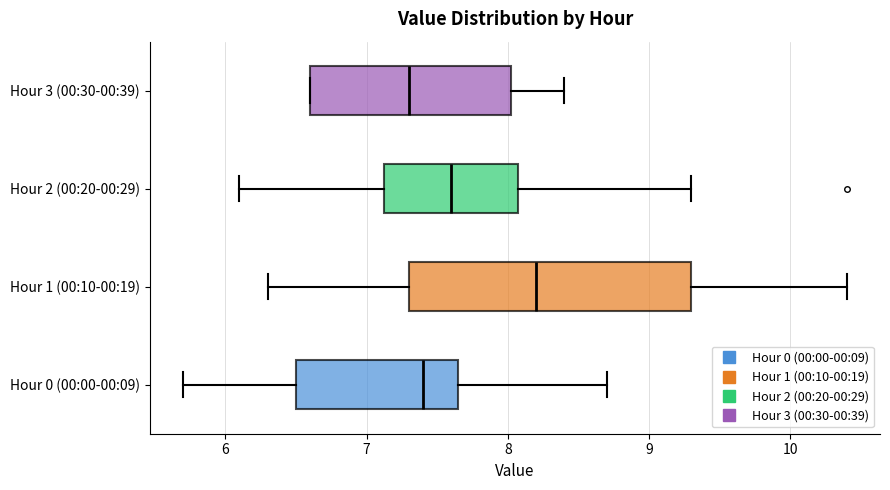

Reading bottom to top, transcribe this box plot: for each box, give where its median line is, the range the box spans, and where its two whiskers end, as read against the x-axis. The values are not printed on the chart, so give them approximately, as read against the axis.

Hour 0 (00:00-00:09): median 7.4, box 6.5 to 7.7, whiskers 5.7 to 8.7
Hour 1 (00:10-00:19): median 8.2, box 7.3 to 9.3, whiskers 6.3 to 10.4
Hour 2 (00:20-00:29): median 7.6, box 7.1 to 8.1, whiskers 6.1 to 9.3
Hour 3 (00:30-00:39): median 7.3, box 6.6 to 8.0, whiskers 6.6 to 8.4